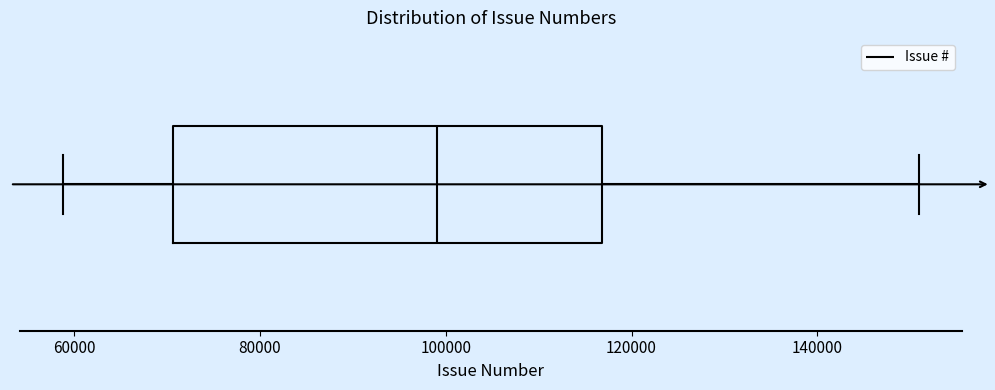

Read this box plot against the x-axis: the position of the median line, the range covered by the box, and the ends of both whiskers. The values are not printed on the chart, so give them approximately, as read against the axis.

median 100000, box 70000 to 116000, whiskers 58000 to 150000